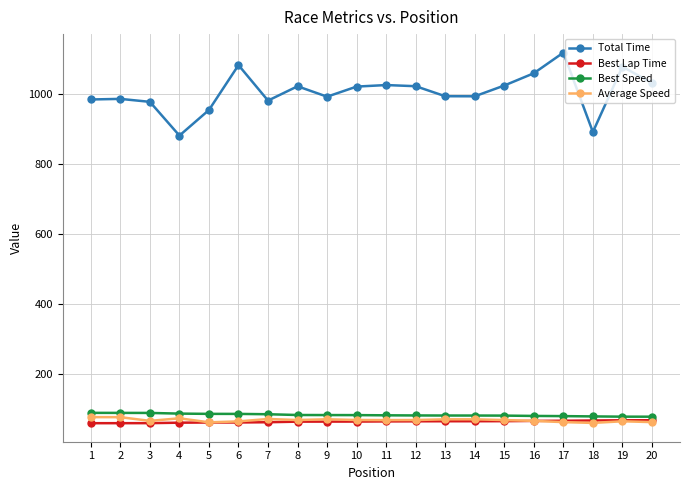

Is it true that Best Lap Time equals 68.6 at 18?

True